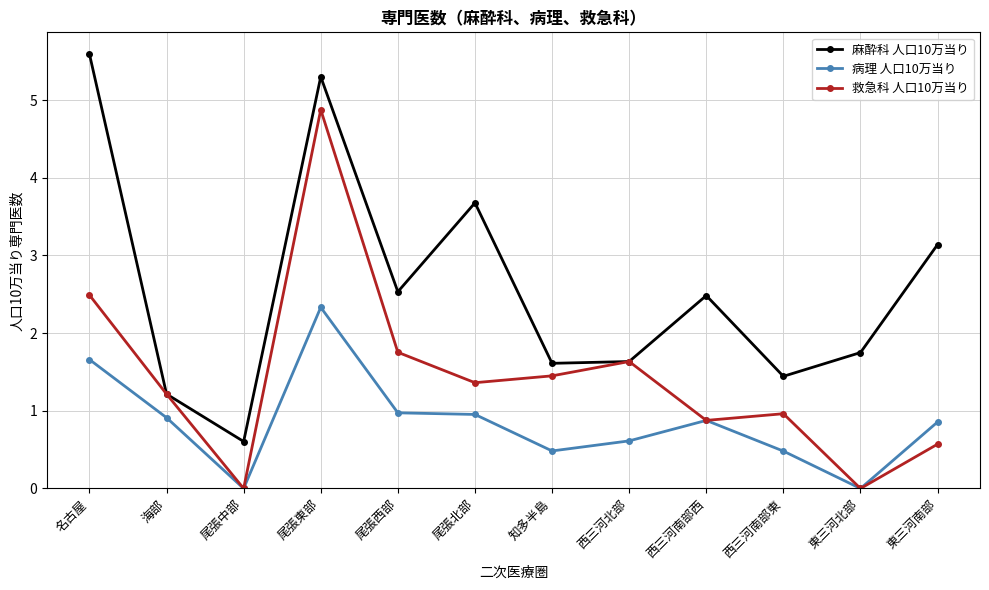

True or false: 麻酔科 人口10万当り has a value of 1.0 at 西三河南部西.

False